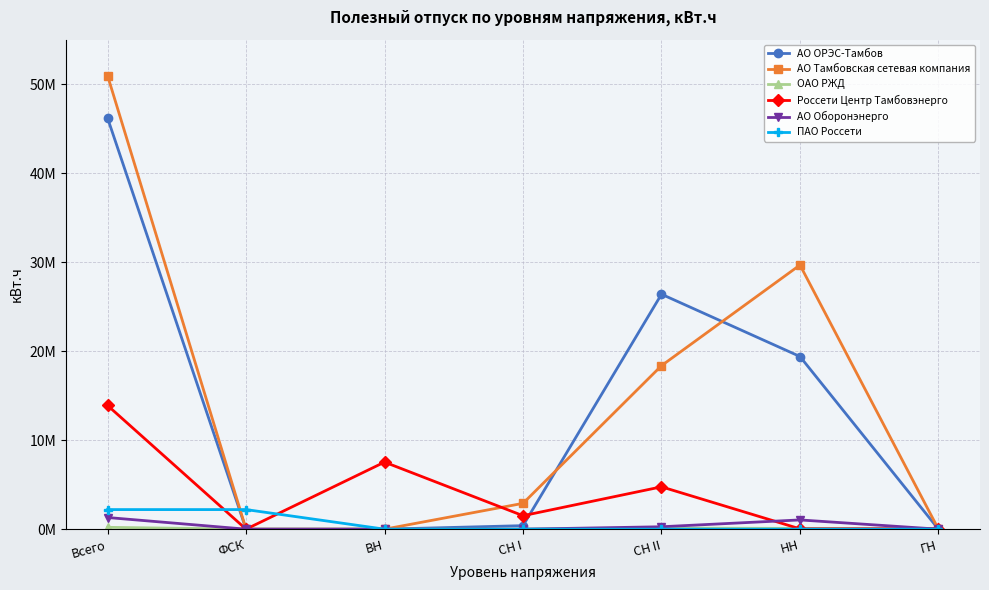

What is the difference between the maximum and minimum values in the ОАО РЖД series?

208188.0